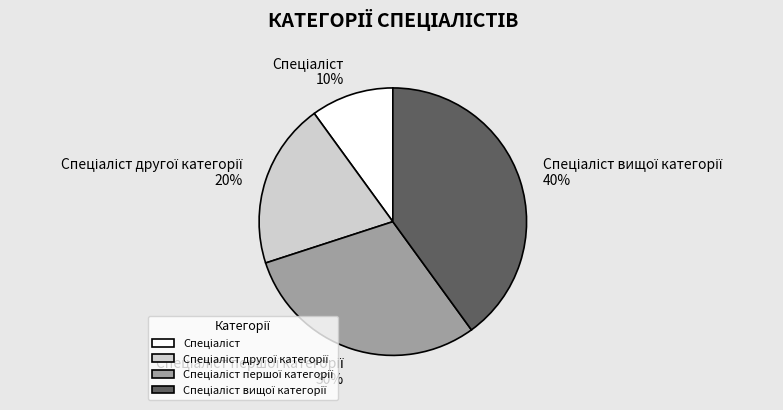

To the nearest percent, what is the difference between the largest and smallest slice percentages?

30%